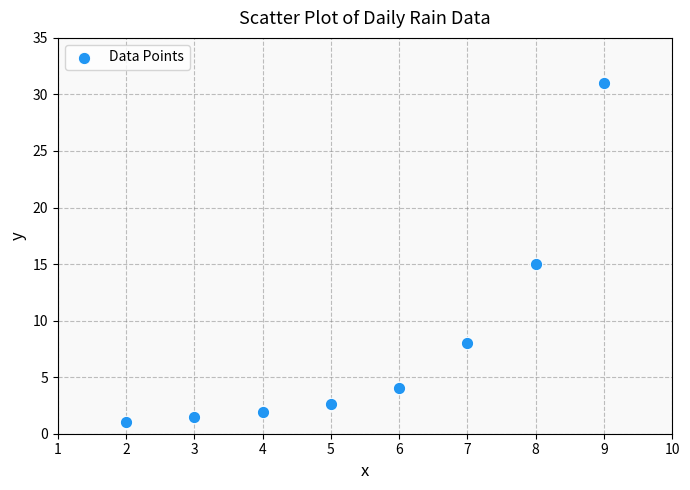

What is the range of Y values (max minus min)?

30.0